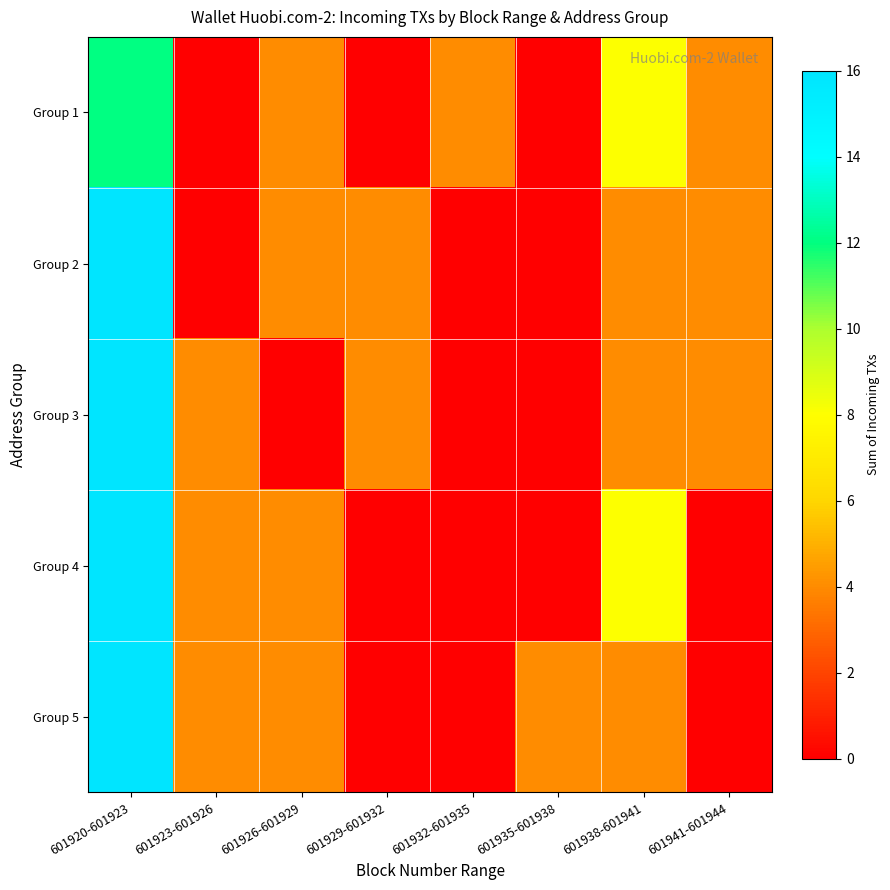

Which series has the widest spread of values?

Group 2